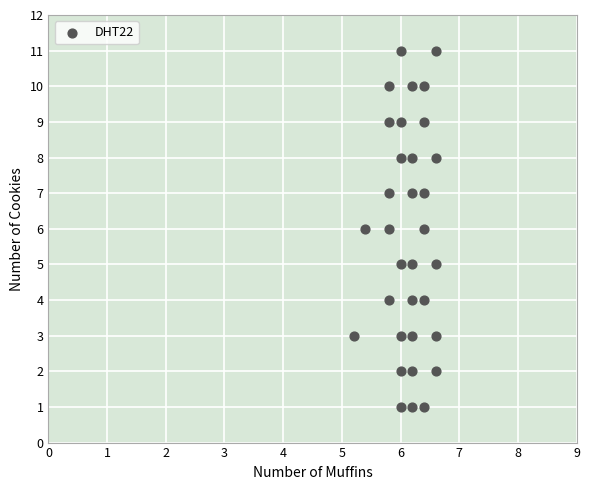

What is the range of Y values (max minus min)?

10